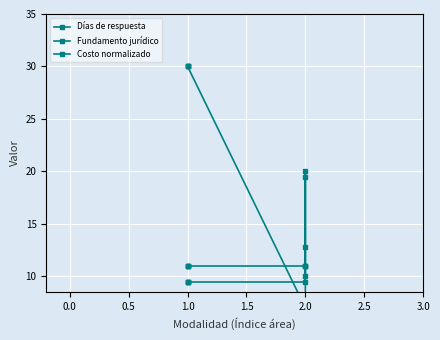

What is the minimum value for Días de respuesta?

7.0